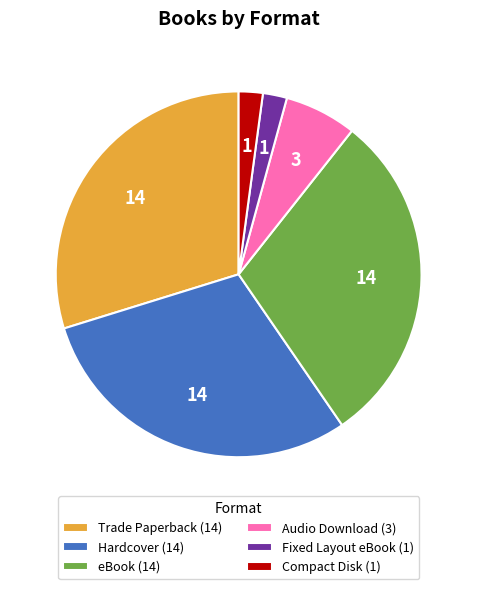

Which has a higher value, Fixed Layout eBook (1) or Hardcover (14)?

Hardcover (14)